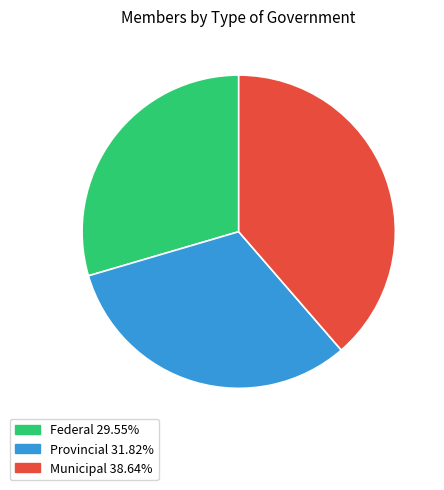

Which slice is the largest?

Municipal